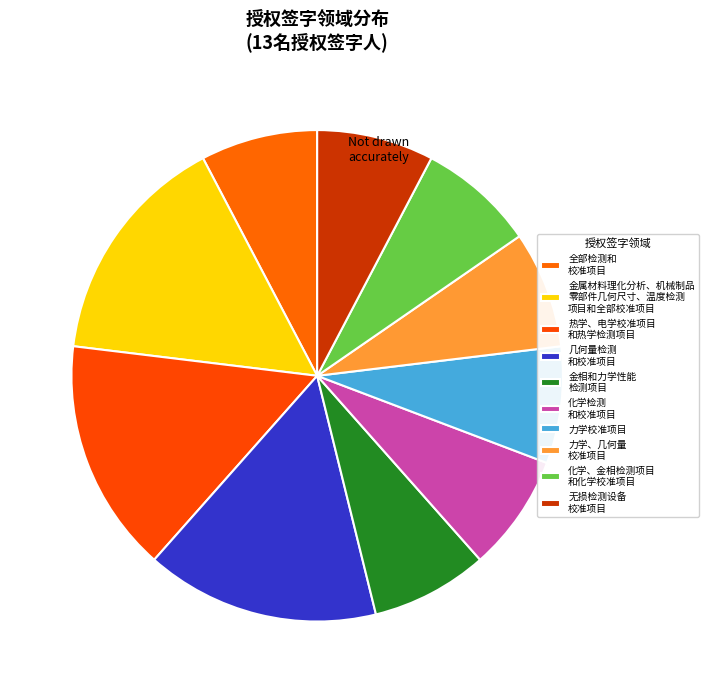

How many segments does this pie chart have?

10